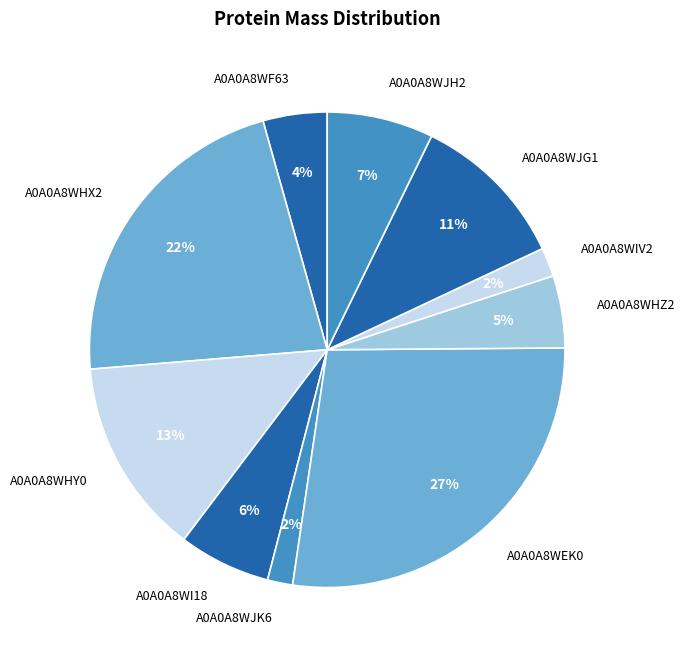

To the nearest percent, what is the average slice percentage?

10%